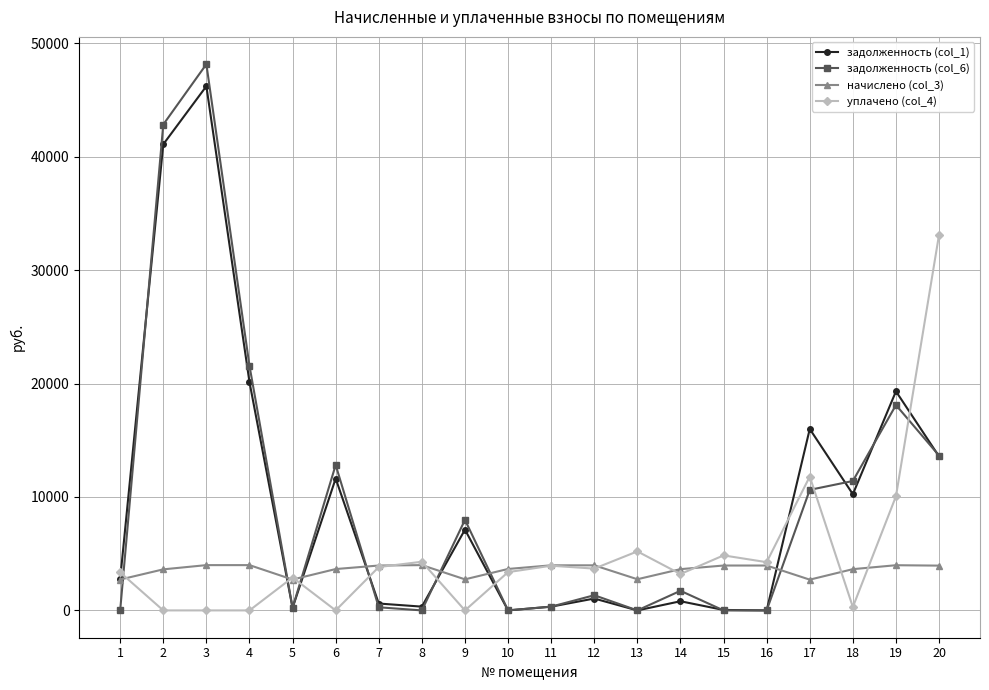

Between 4 and 5, which series saw the biggest shift?

задолженность (col_6)